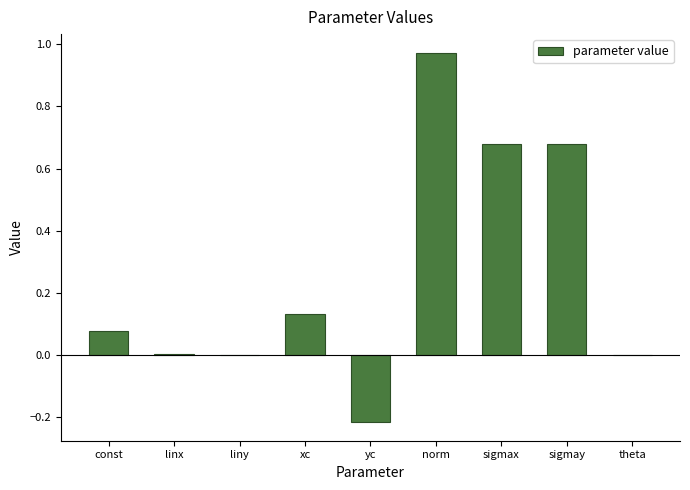

The value at liny is -0.0. True or false?

True